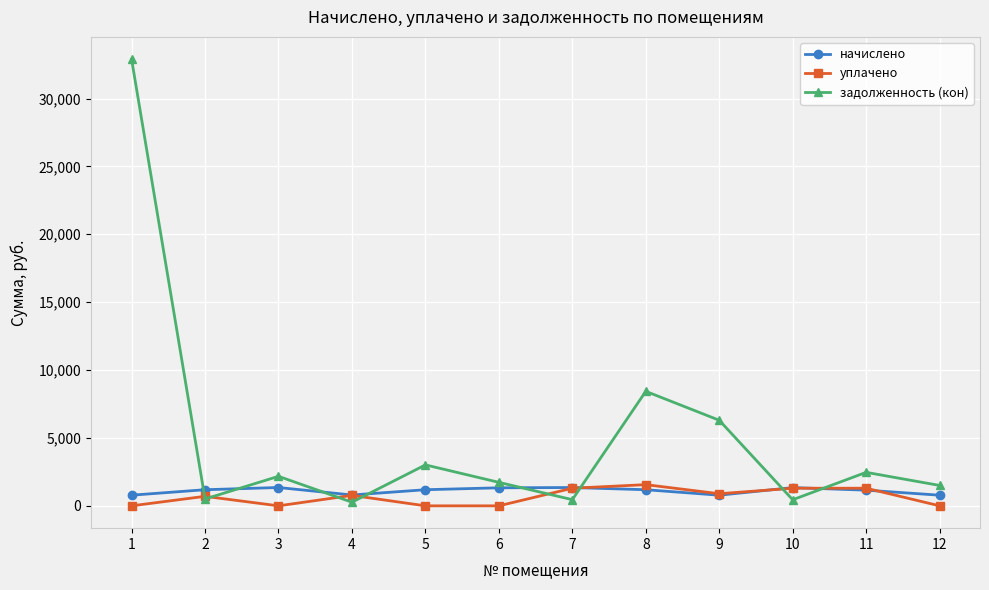

How many data points does each series have?

12